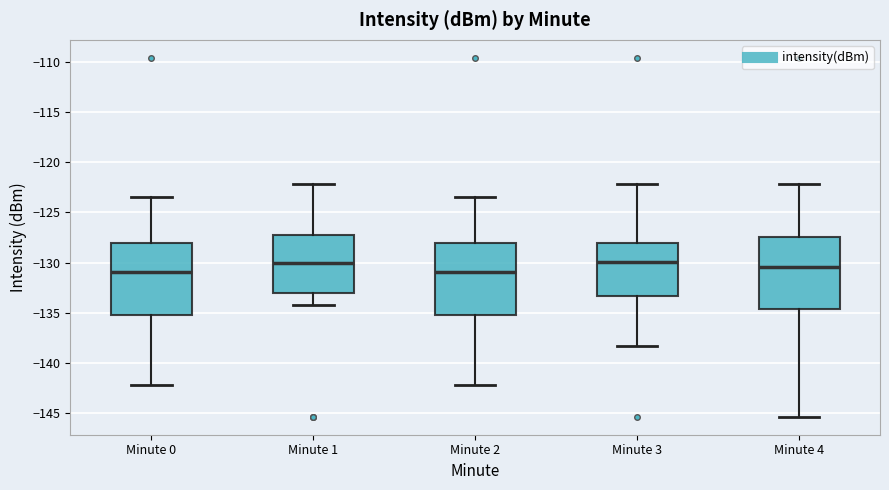

Reading left to right, transcribe this box plot: for each box, give where its median line is, the range the box spans, and where its two whiskers end, as read against the y-axis. The values are not printed on the chart, so give them approximately, as read against the axis.

Minute 0: median -131.0, box -135.0 to -128.0, whiskers -142.0 to -123.5
Minute 1: median -130.0, box -133.0 to -127.0, whiskers -134.0 to -122.0
Minute 2: median -131.0, box -135.0 to -128.0, whiskers -142.0 to -123.5
Minute 3: median -130.0, box -133.5 to -128.0, whiskers -138.5 to -122.0
Minute 4: median -130.5, box -134.5 to -127.5, whiskers -145.5 to -122.0